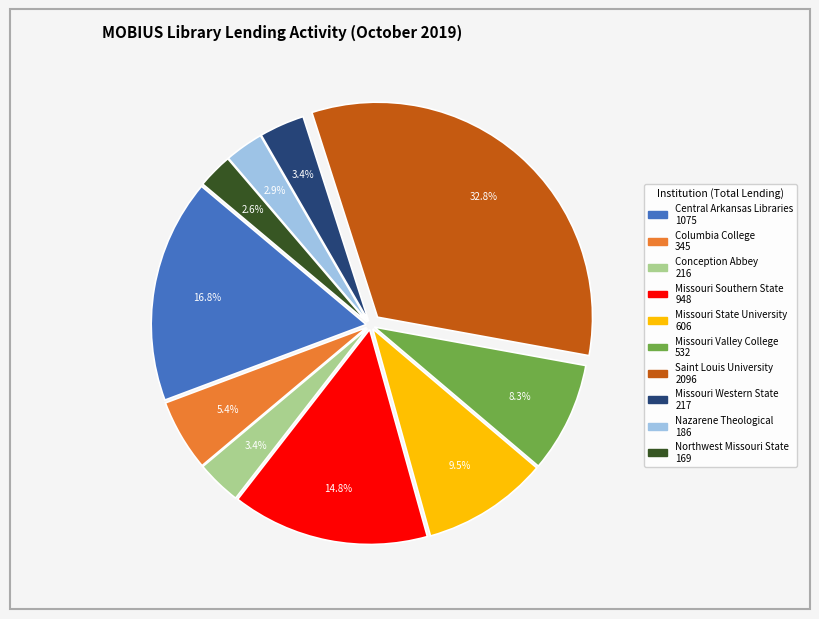

What percentage is the Central Arkansas Libraries slice, to the nearest percent?

17%